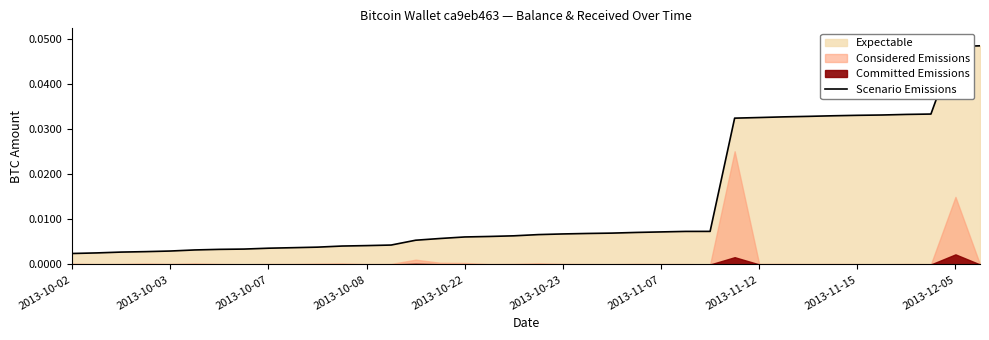

What position from the left is 2013-11-07?

7